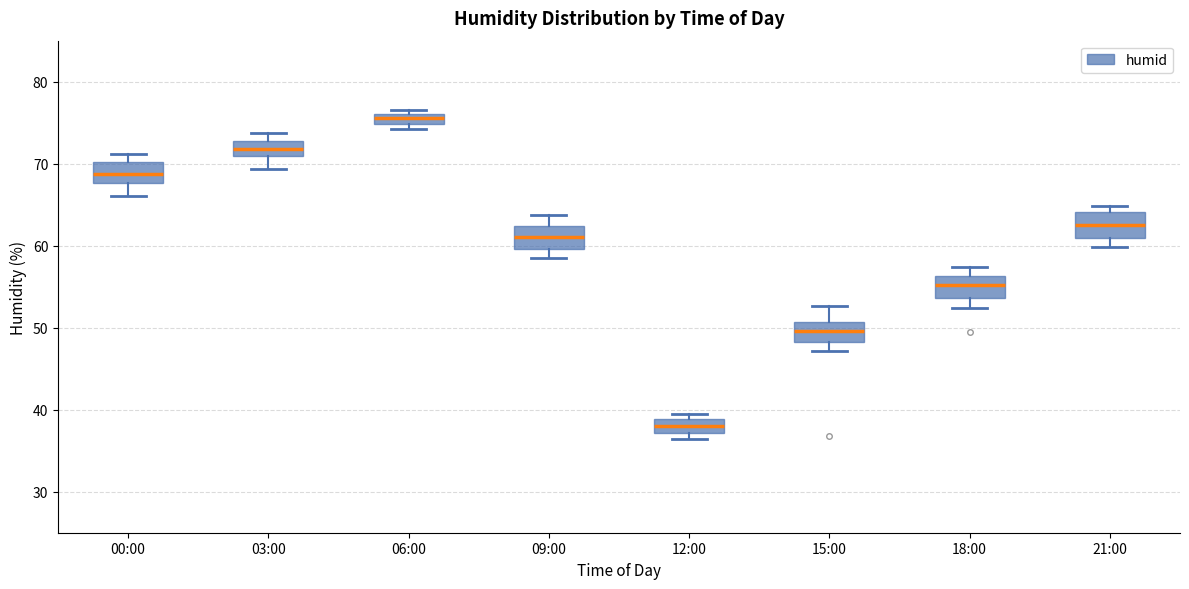

Which box has the lowest median line?

12:00